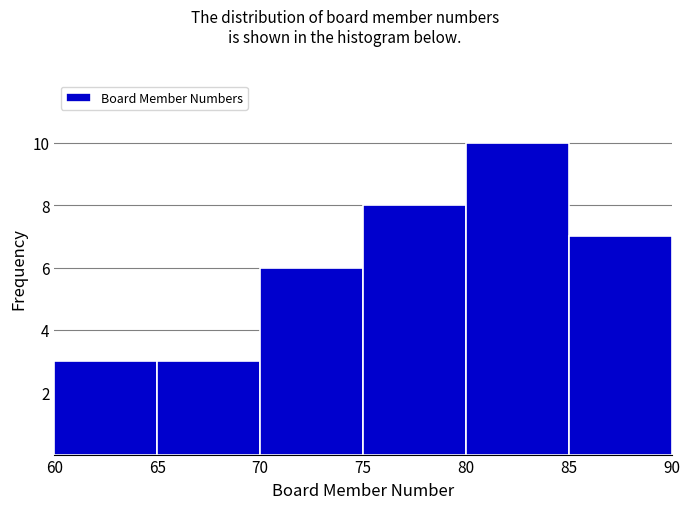

How tall is the bar that spans 60 to 65 on the x-axis? The values are not printed on the chart, so give them approximately, as read against the axis.

3